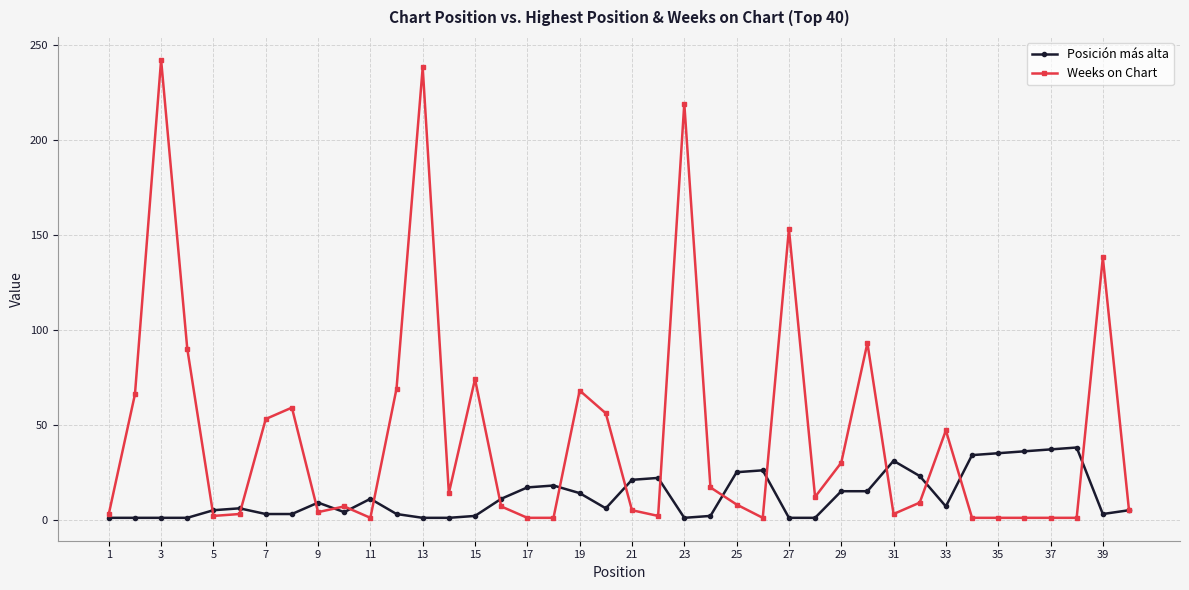

True or false: Posición más alta has more than 1 interior local peaks.

True